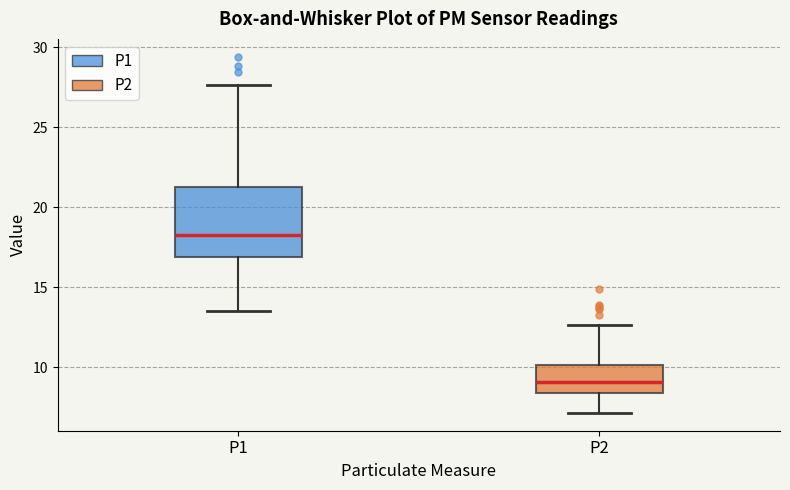

Where is the lower edge of the box for P2 on the y-axis? The values are not printed on the chart, so give them approximately, as read against the axis.

8.5